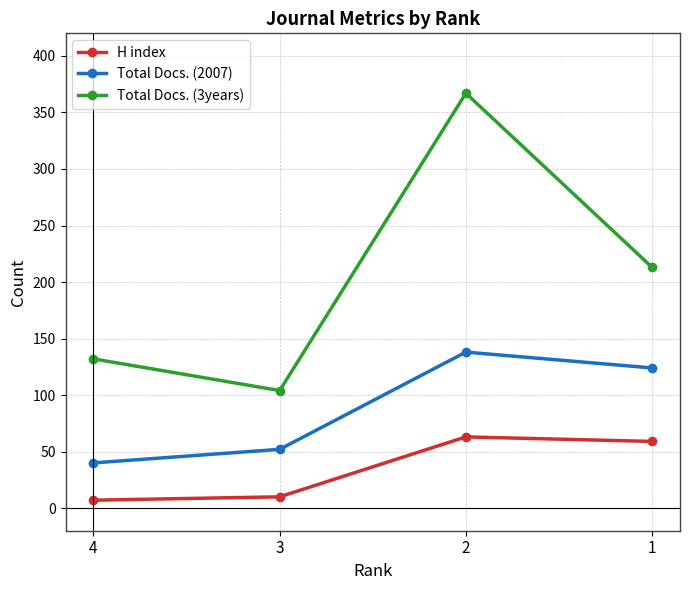

True or false: H index has more than 0 interior local peaks.

True